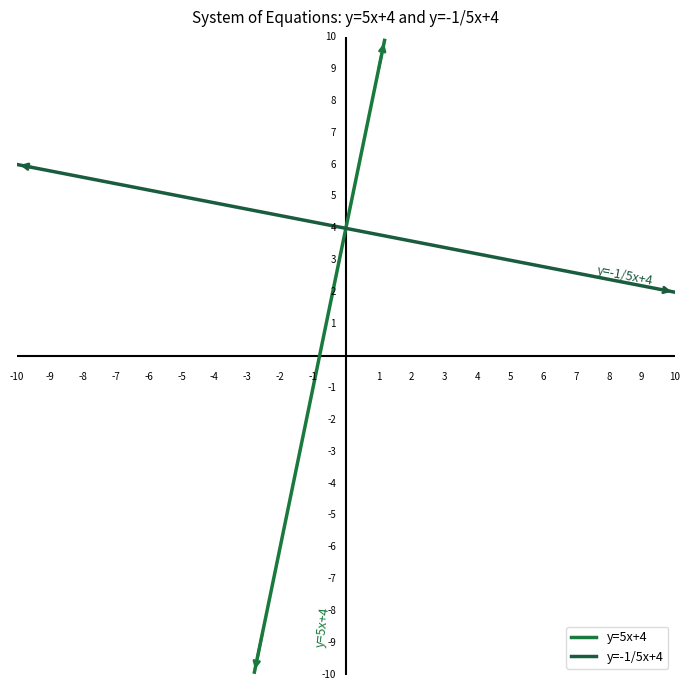

Reading left to right, transcribe all the data shown in this chart.

y=5x+4: -6	-1	4	9
y=-1/5x+4: 6	5	4	3